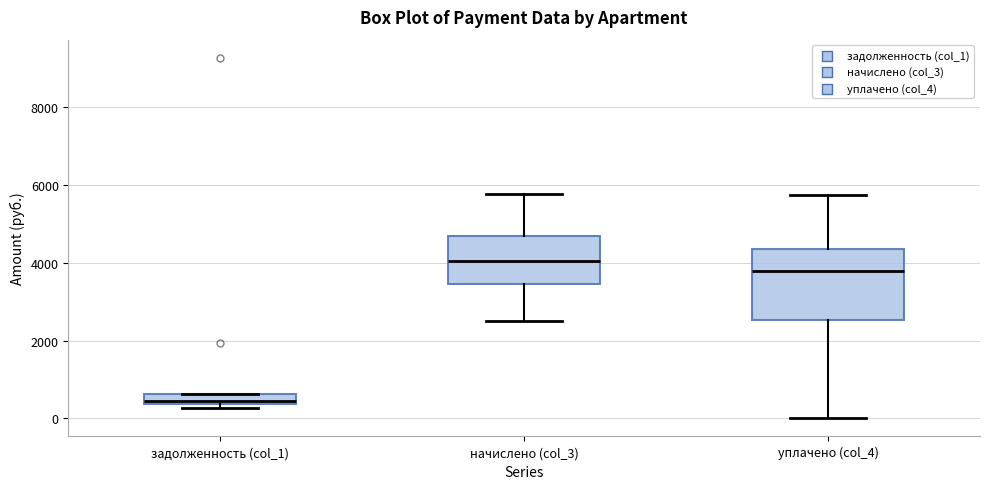

Which box is the tallest, from its lower edge to its upper edge?

уплачено (col_4)